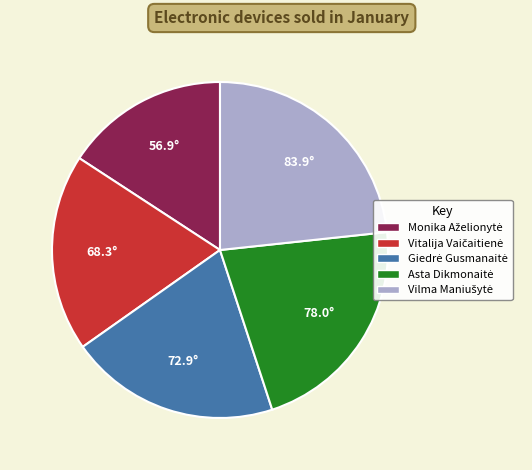

Is there a majority slice in this chart?

No